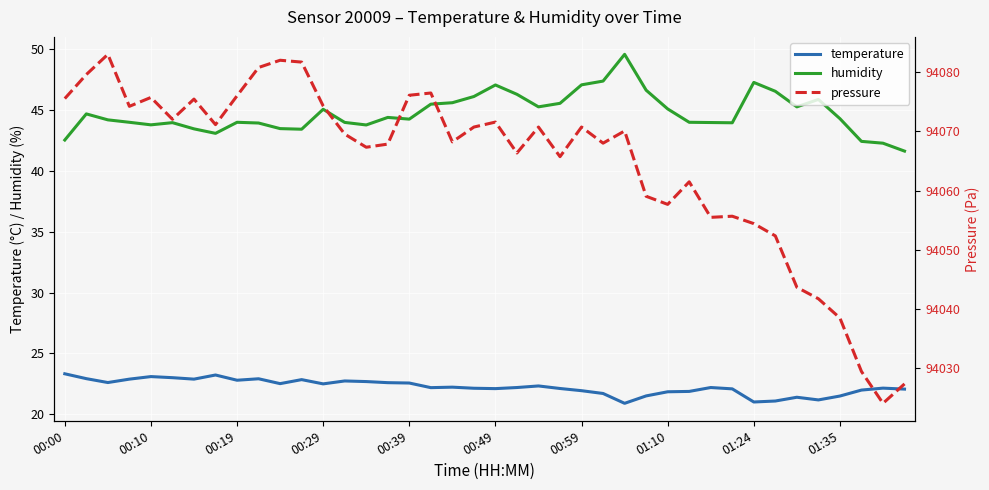

How many lines are shown in the chart?

3